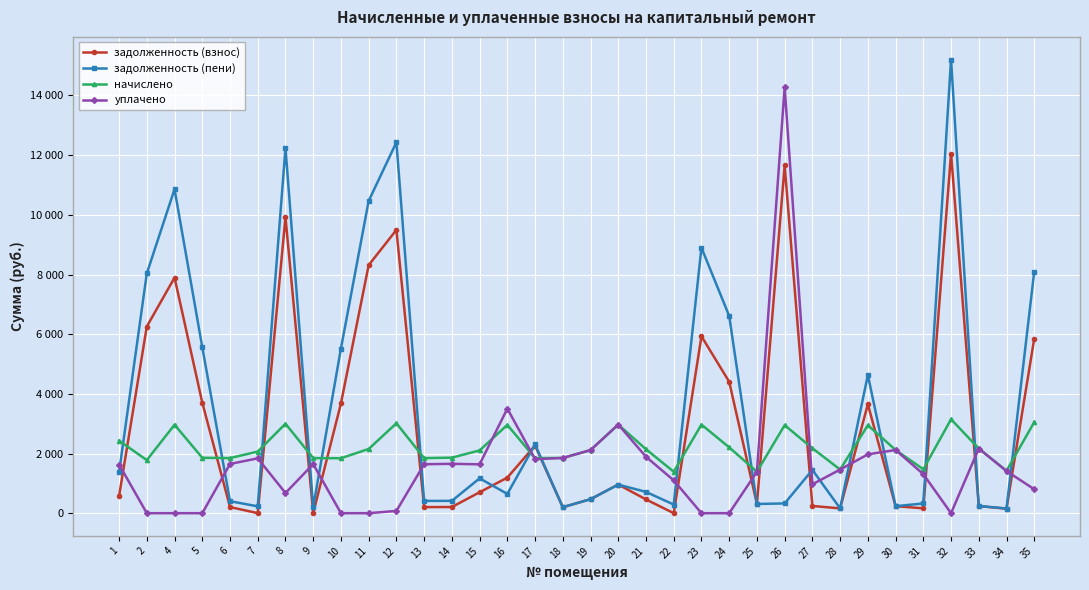

What is the difference between the maximum and minimum values in the задолженность (пени) series?

15046.7